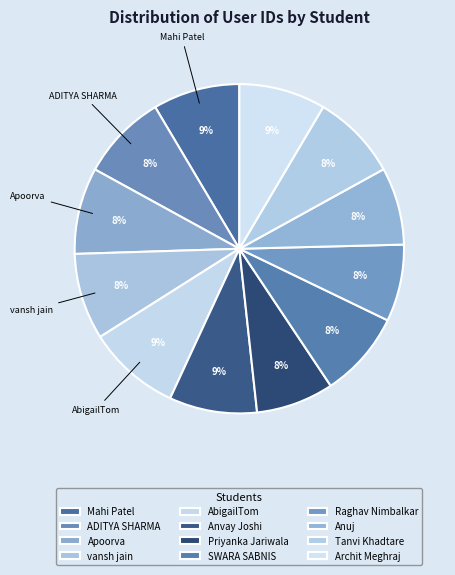

Count the number of slices in the pie.

12